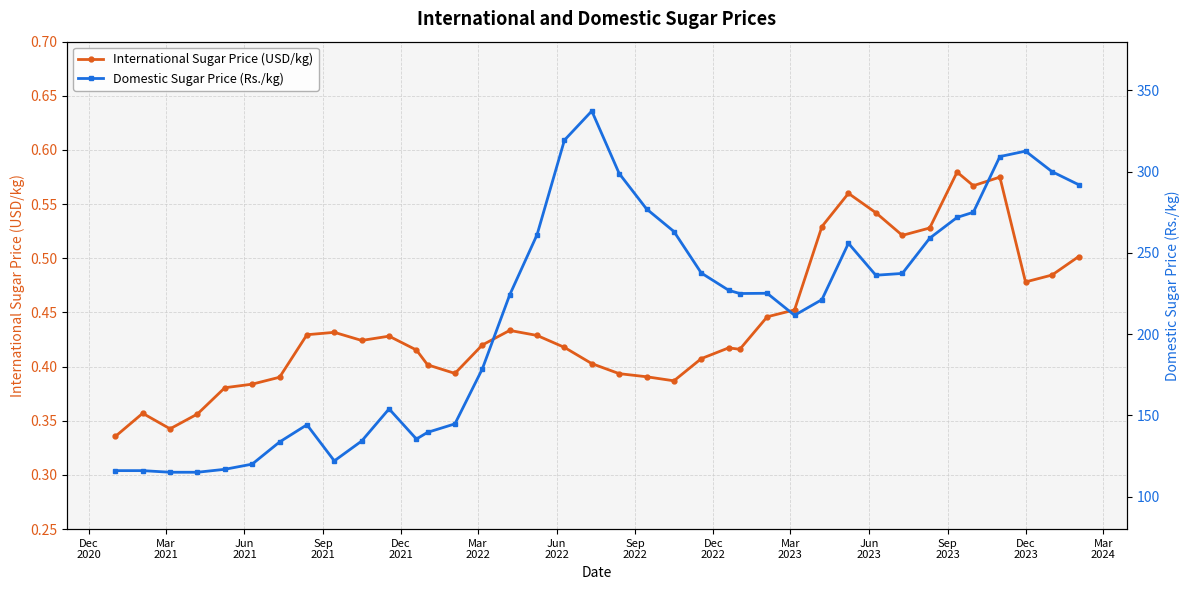

What is the highest value of the Domestic Sugar Price (Rs./kg) series?

337.3